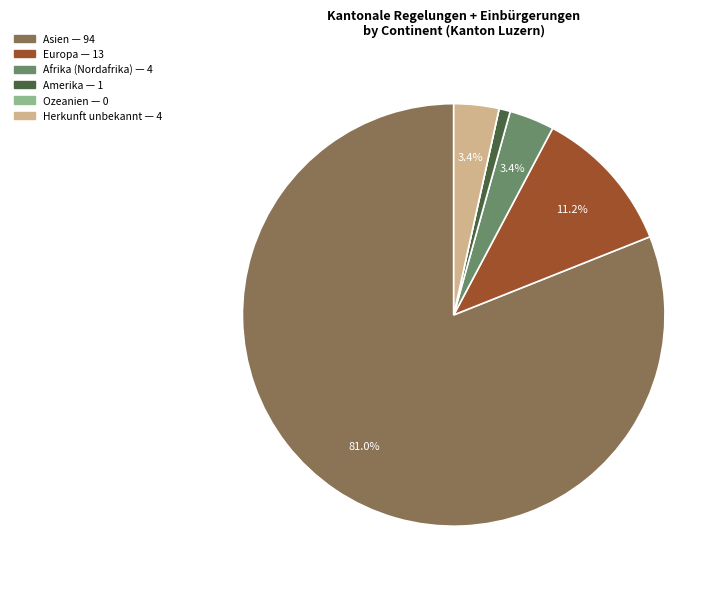

Is it true that Europa is 11% of the pie?

True